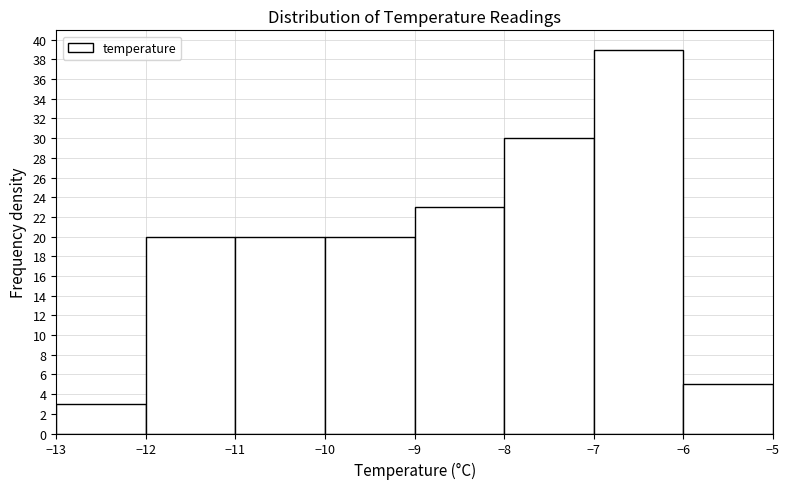

What is the height of the bar covering -8 to -7 on the x-axis? The values are not printed on the chart, so give them approximately, as read against the axis.

30